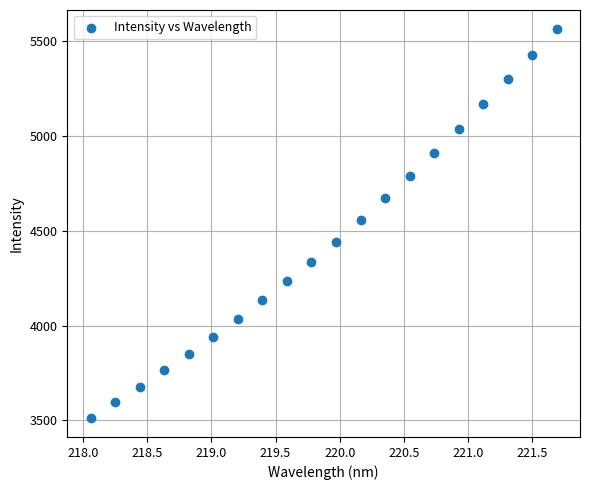

What is the range of X values (max minus min)?

3.6